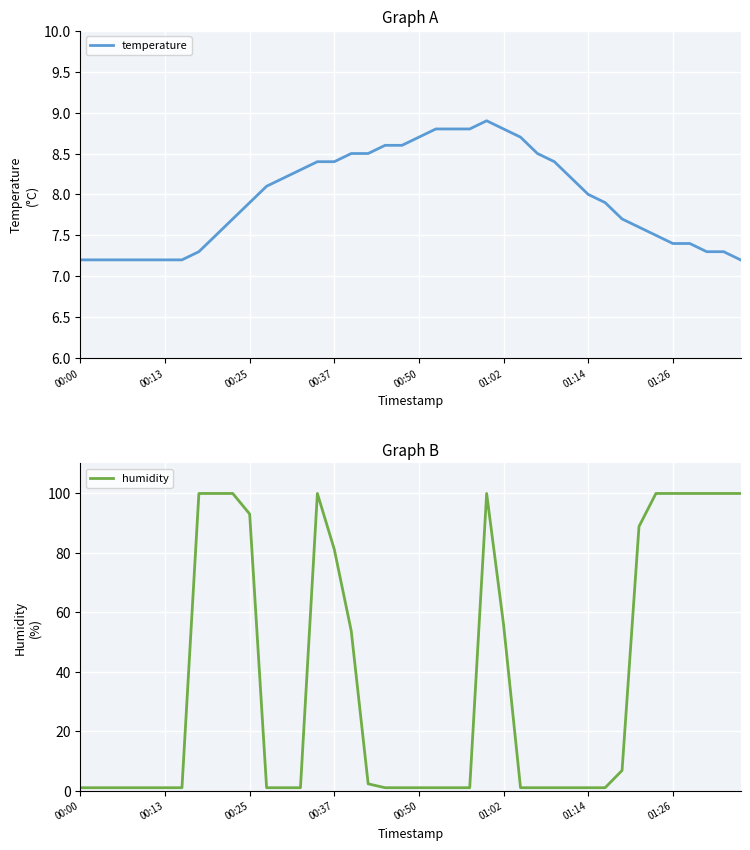

What is the value of the humidity point at the 33rd from the left?

6.8